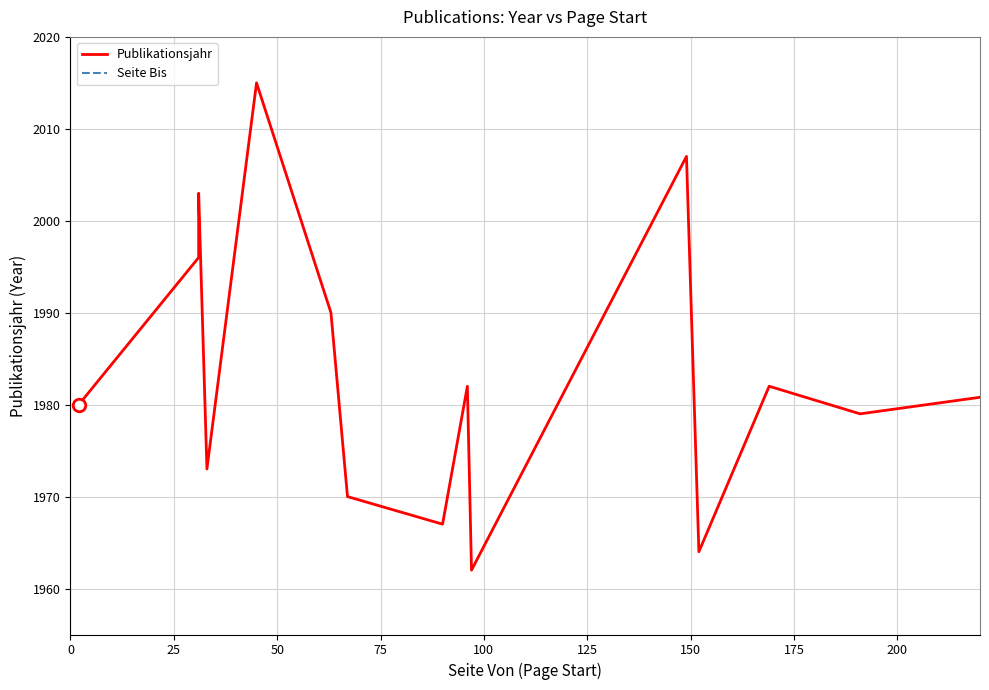

How many lines are shown in the chart?

2